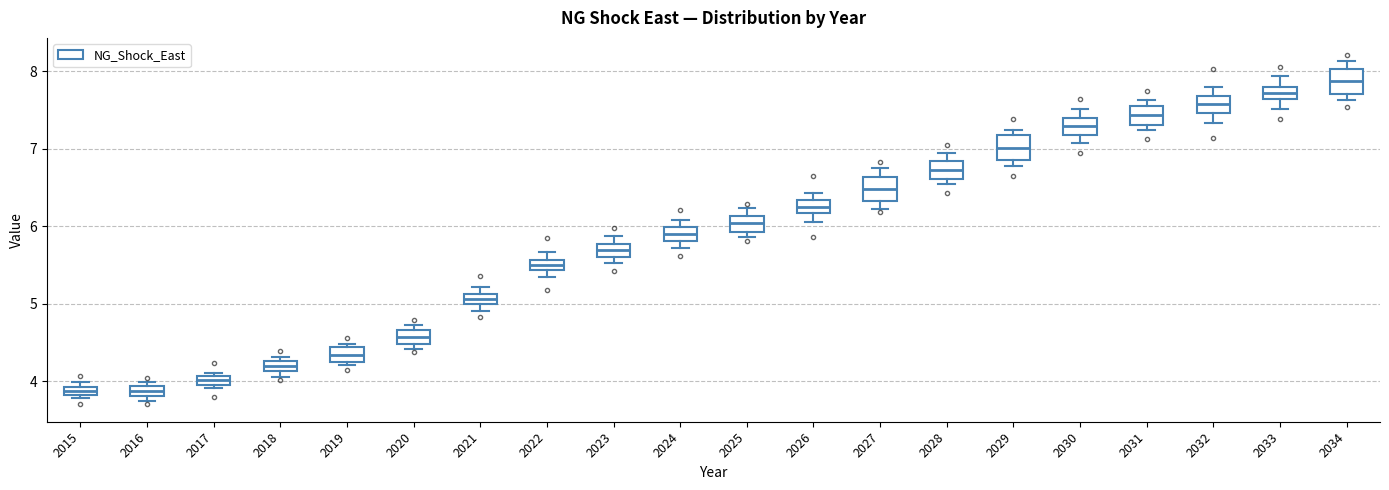

Which box has the highest median line?

2034